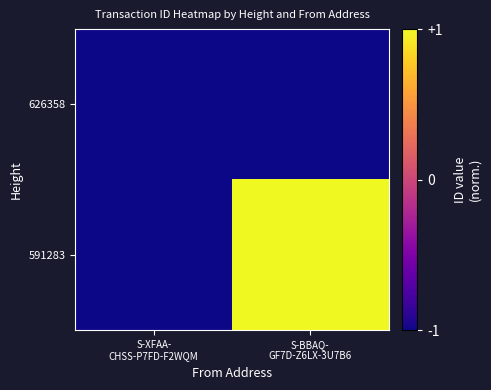

Rank the series by their maximum value, from lowest to highest.

626358, 591283